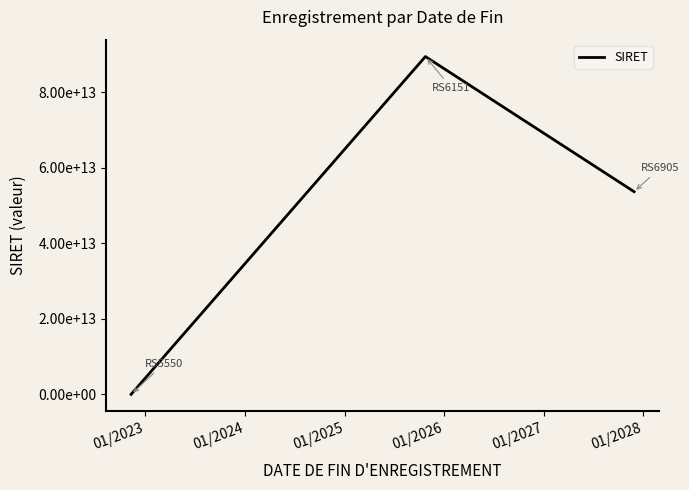

Is this an area chart (filled region under the line)?

No